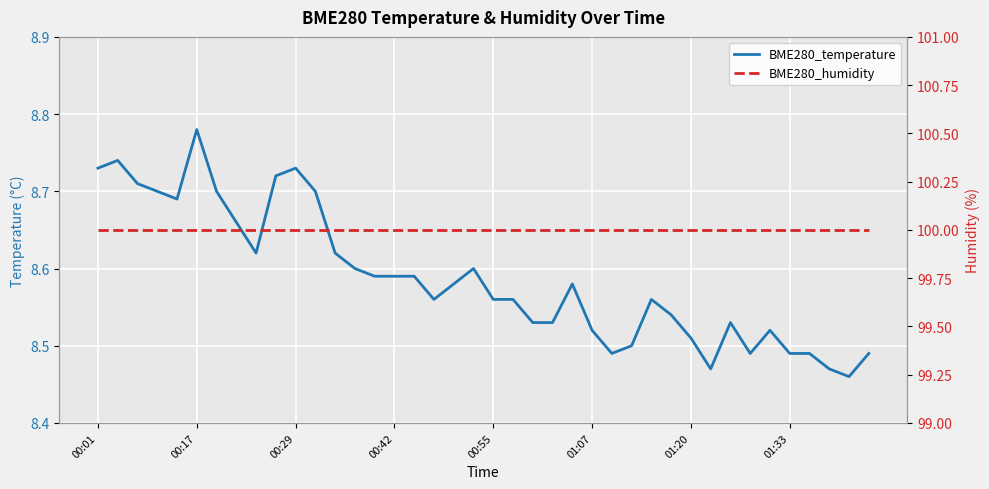

Is this an area chart (filled region under the line)?

No